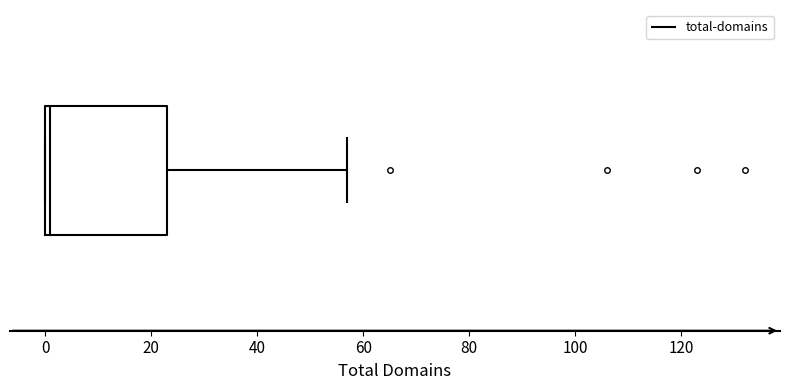

Where is the right edge of the box on the x-axis? The values are not printed on the chart, so give them approximately, as read against the axis.

24